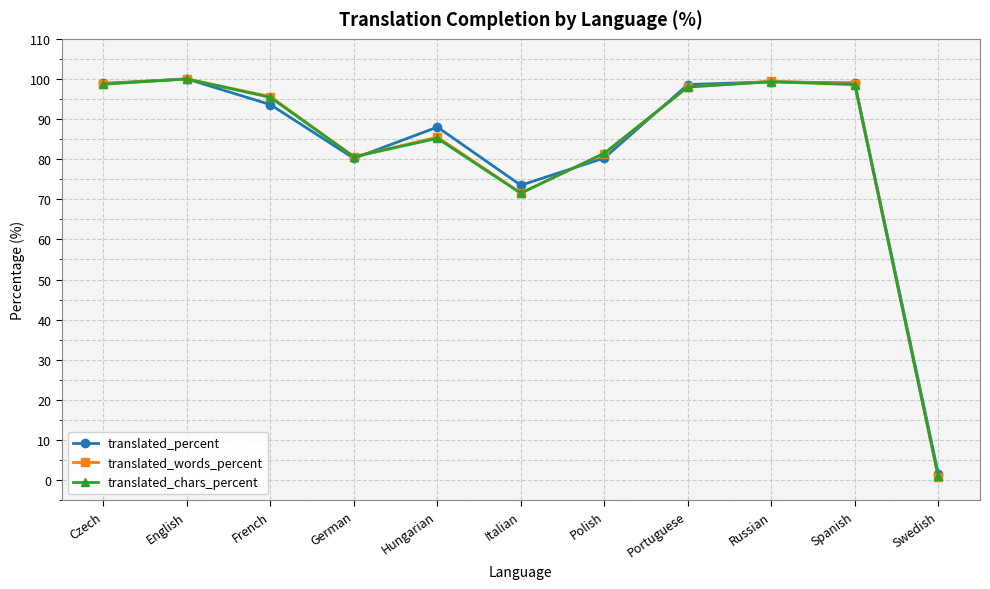

What value does the translated_words_percent series have at Russian?

99.4